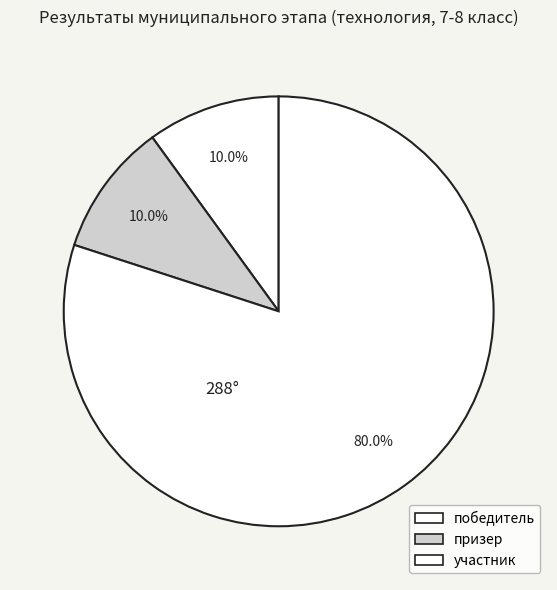

What percentage is NOT represented by победитель?

90.0%